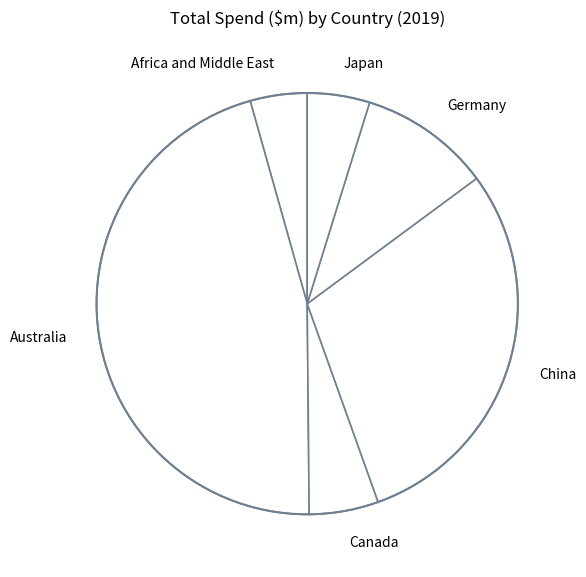

Which category has the biggest portion of the pie?

Australia